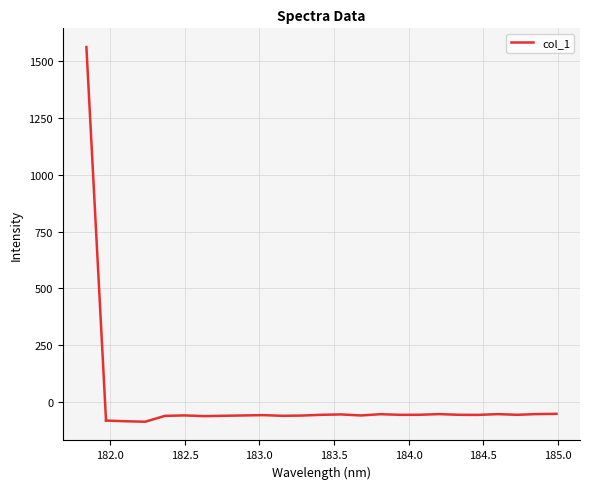

What is the maximum value shown in the chart?

-53.2